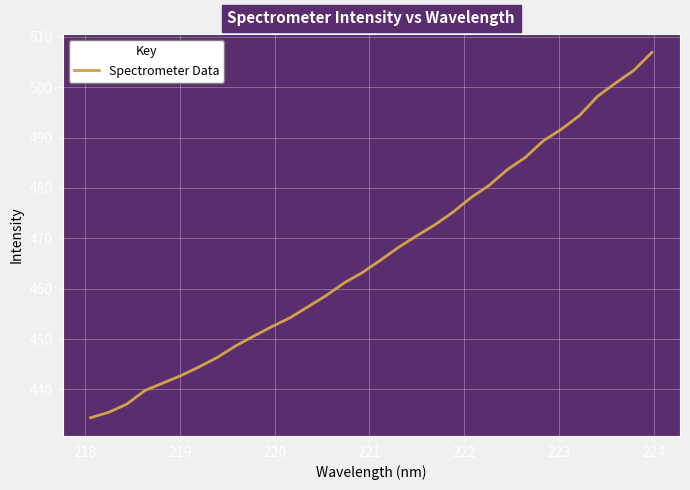

What is the average value?

466.6